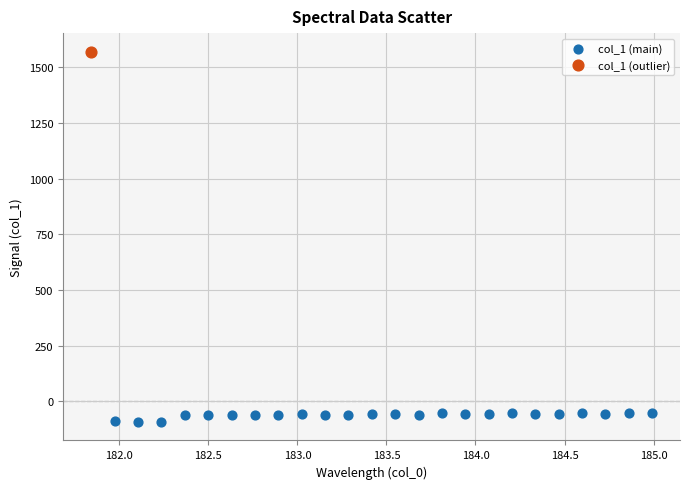

What are all the series names shown in the legend?

col_1 (main), col_1 (outlier)